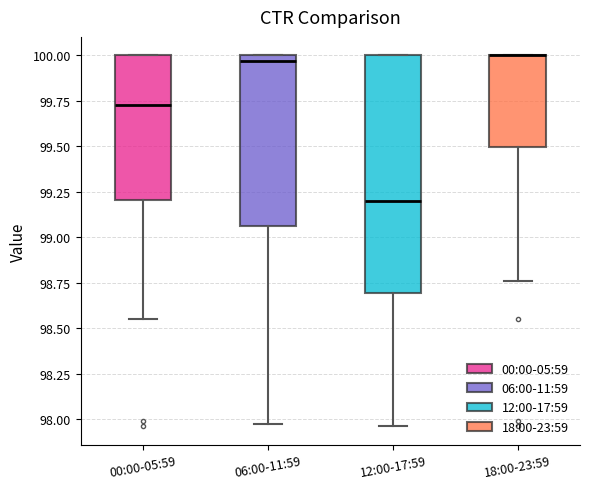

Where is the lower edge of the box for 06:00-11:59 on the y-axis? The values are not printed on the chart, so give them approximately, as read against the axis.

99.05